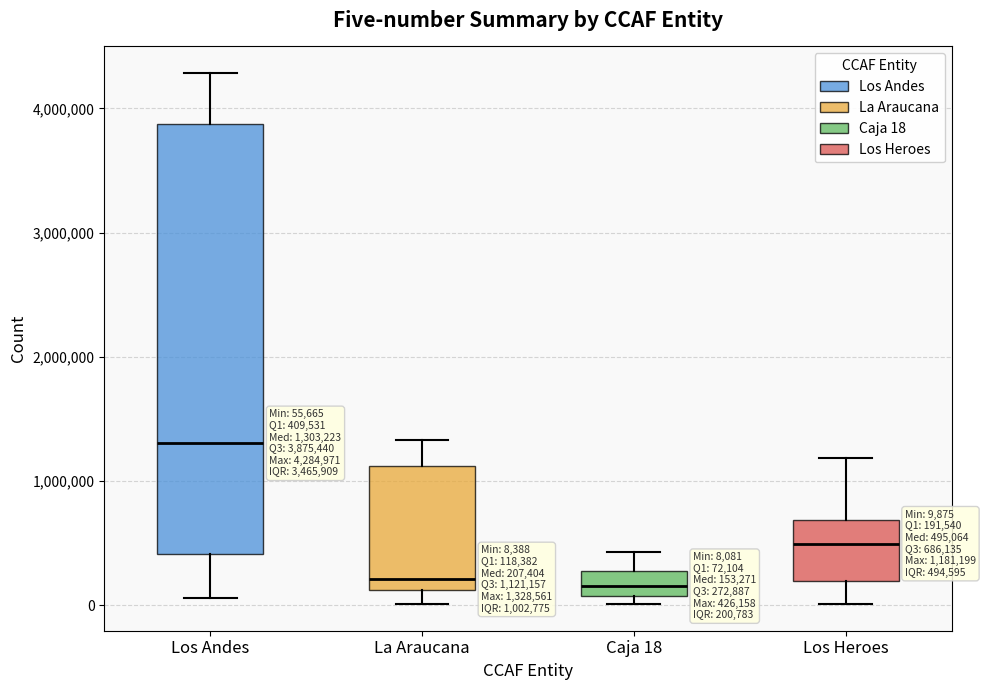

Comparing the boxes themselves (not the whiskers), which one is the tallest?

Los Andes